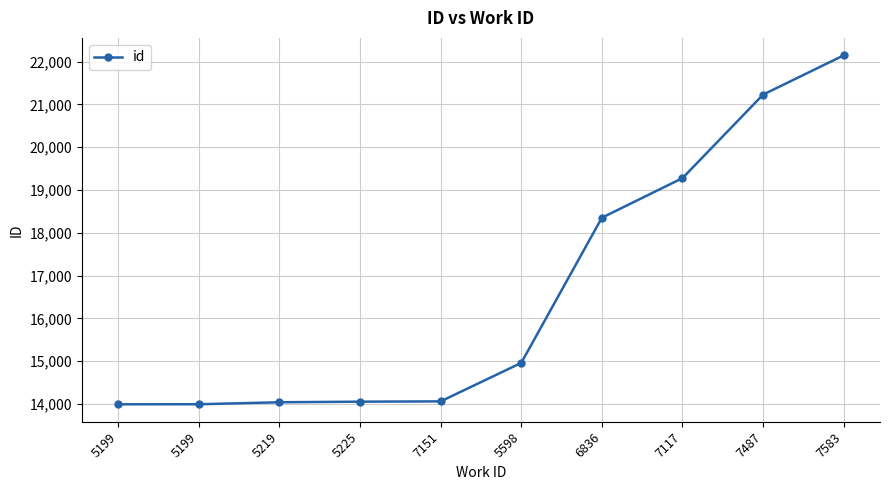

True or false: there are more than 2 points higher than both neighbors.

False